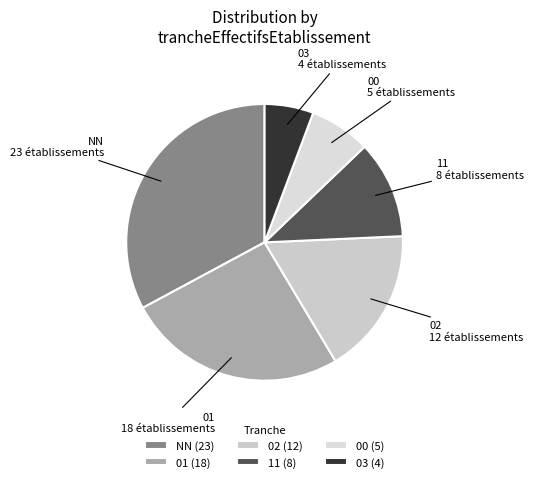

Approximately how many times larger is the value at 11 compared to NN?

0.3